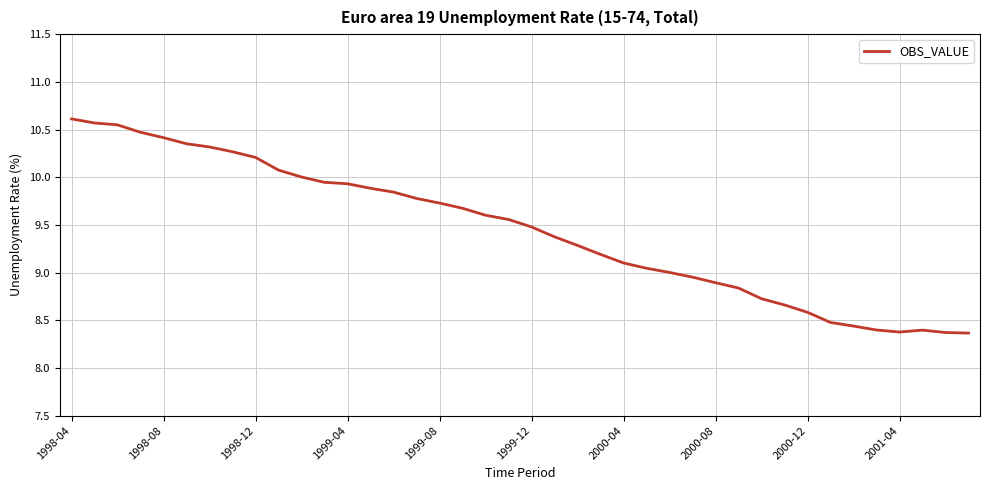

Does the chart display data point markers on the line(s)?

No